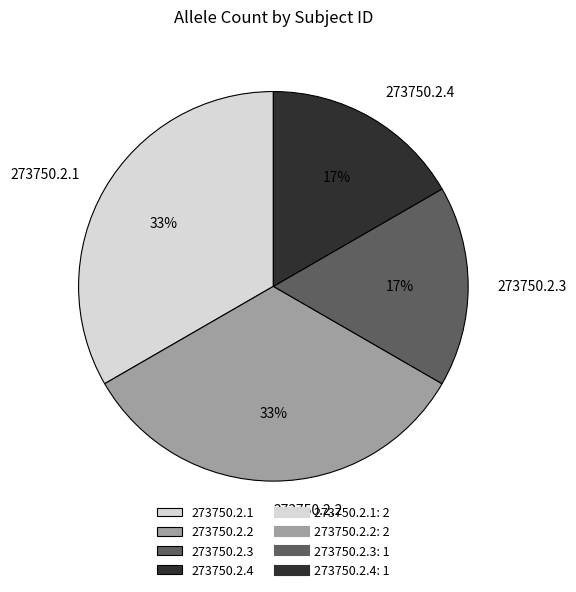

What percentage is the 273750.2.1 slice, to the nearest percent?

33%